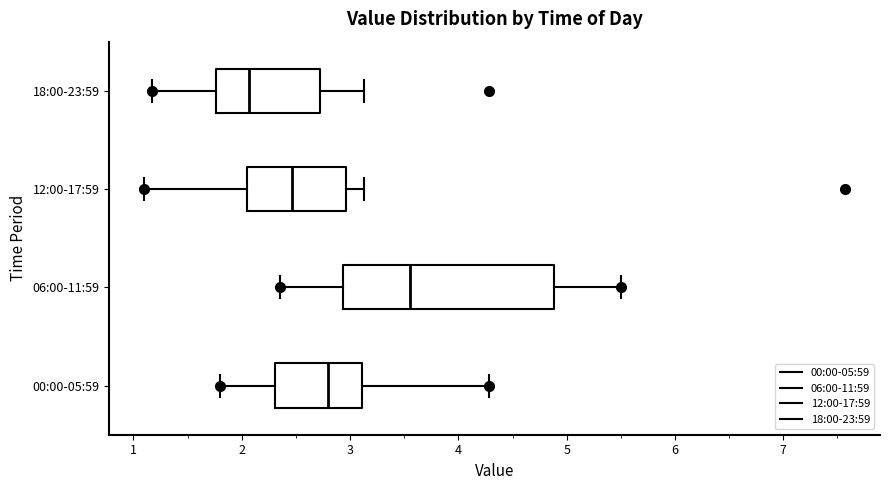

Reading bottom to top, transcribe this box plot: for each box, give where its median line is, the range the box spans, and where its two whiskers end, as read against the x-axis. The values are not printed on the chart, so give them approximately, as read against the axis.

00:00-05:59: median 2.8, box 2.3 to 3.1, whiskers 1.8 to 4.3
06:00-11:59: median 3.6, box 2.9 to 4.9, whiskers 2.4 to 5.5
12:00-17:59: median 2.5, box 2.1 to 3.0, whiskers 1.1 to 3.1
18:00-23:59: median 2.1, box 1.8 to 2.7, whiskers 1.2 to 3.1